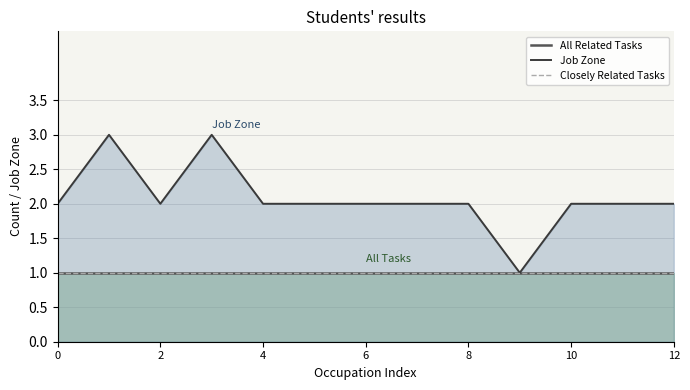

What is the value of the Closely Related Tasks point at the 9th from the left?

1